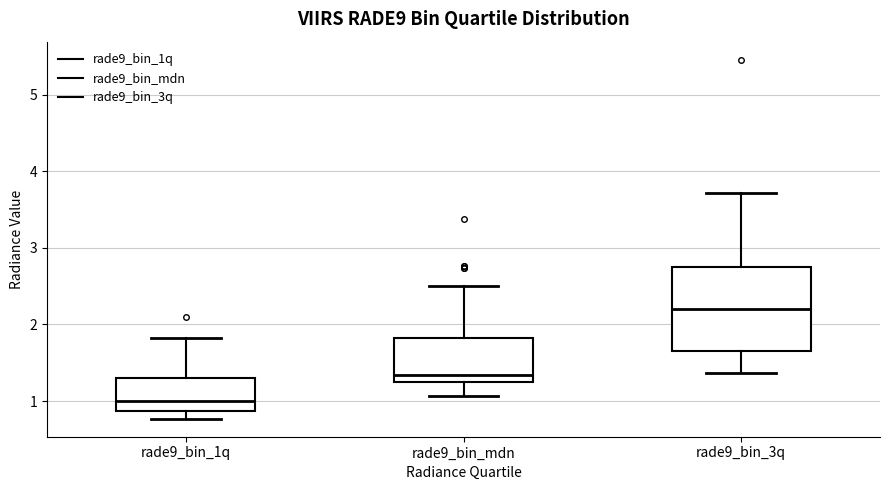

Comparing the boxes themselves (not the whiskers), which one is the tallest?

rade9_bin_3q